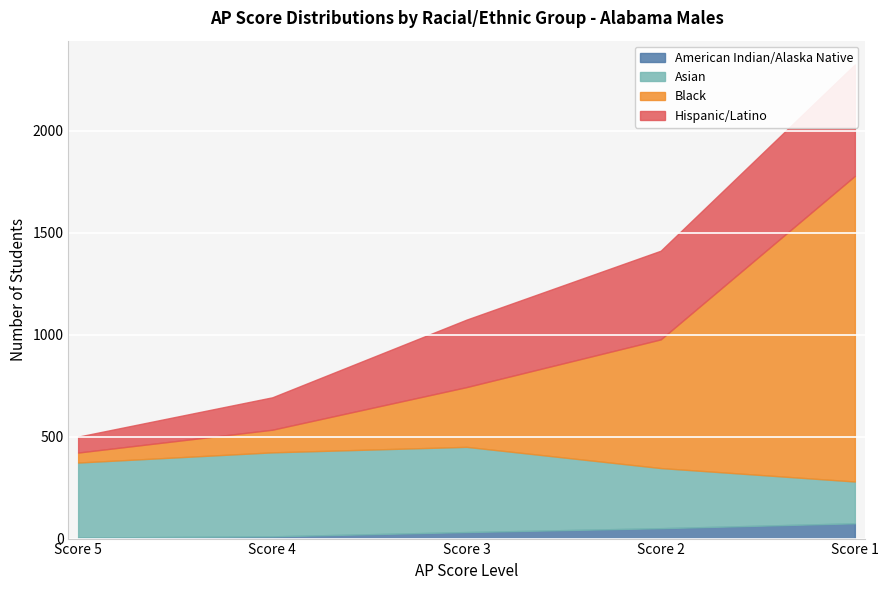

Between which two adjacent categories do Asian and Black first intersect?

Score 3 and Score 2